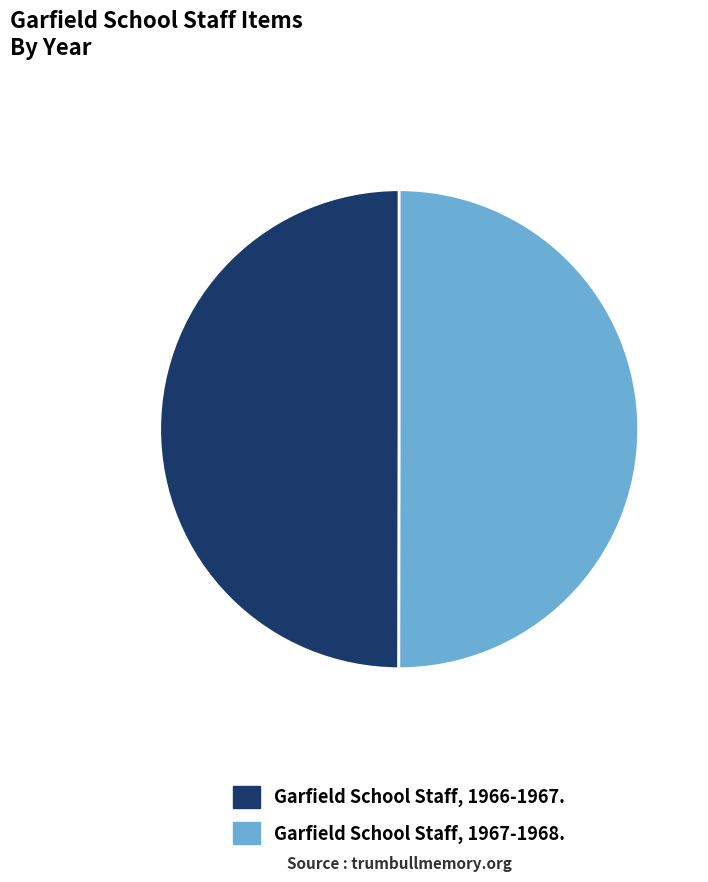

Approximately how many times larger is the value at Garfield School Staff, 1966-1967. compared to Garfield School Staff, 1967-1968.?

1.0